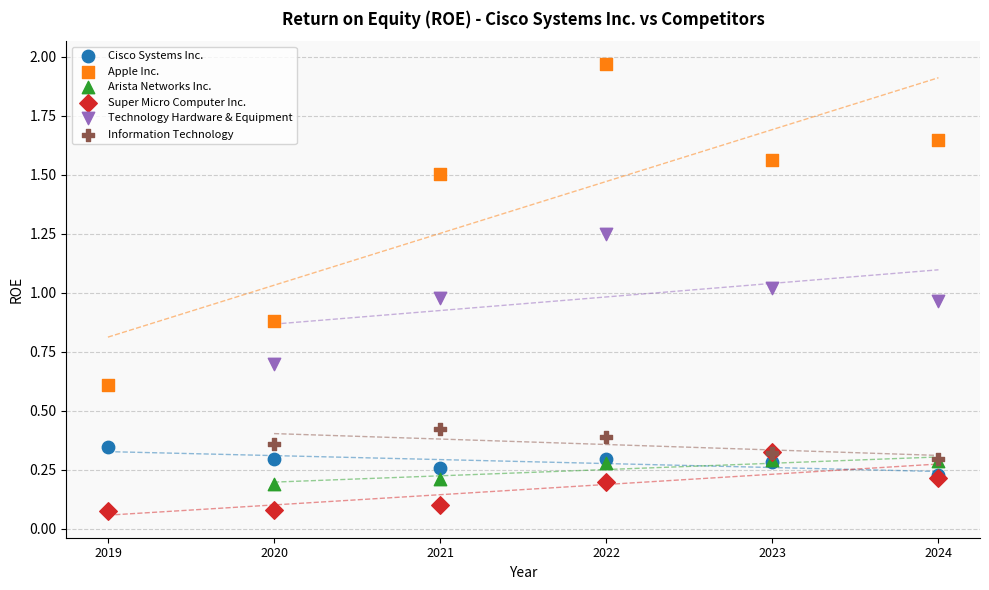

Which series contains the highest Y value?

Apple Inc.